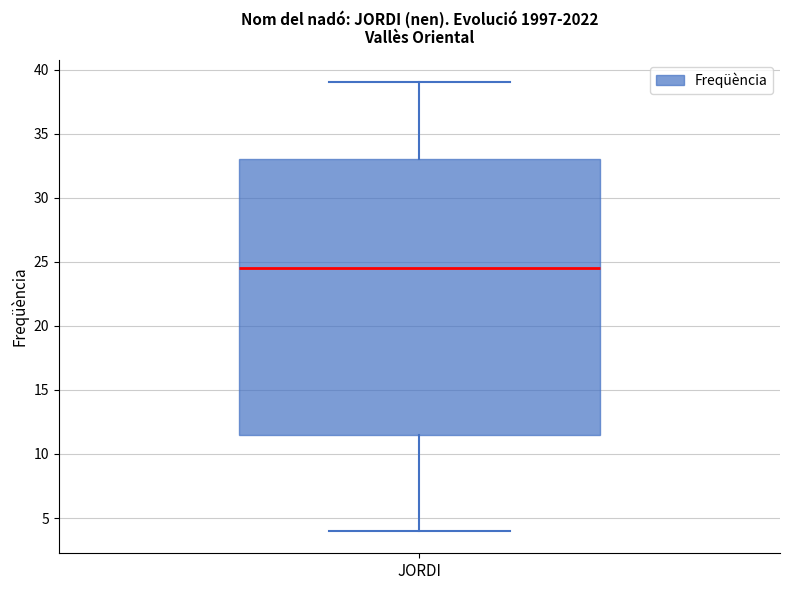

Read this box plot against the y-axis: the position of the median line, the range covered by the box, and the ends of both whiskers. The values are not printed on the chart, so give them approximately, as read against the axis.

median 24.5, box 11.5 to 33.0, whiskers 4.0 to 39.0